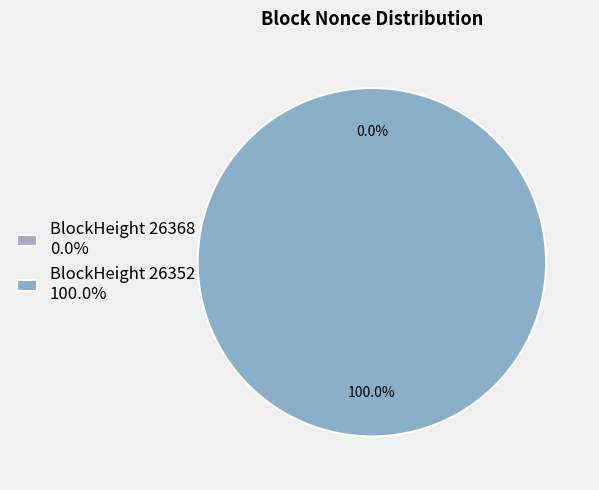

How many segments does this pie chart have?

2